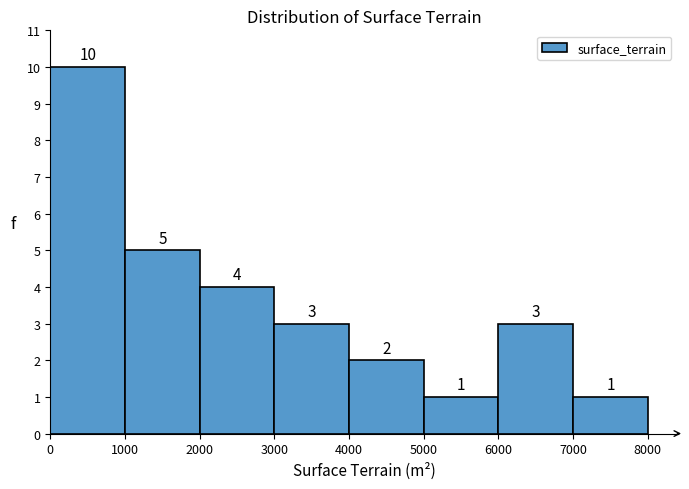

What is the height of the bar covering 4000 to 5000 on the x-axis?

2